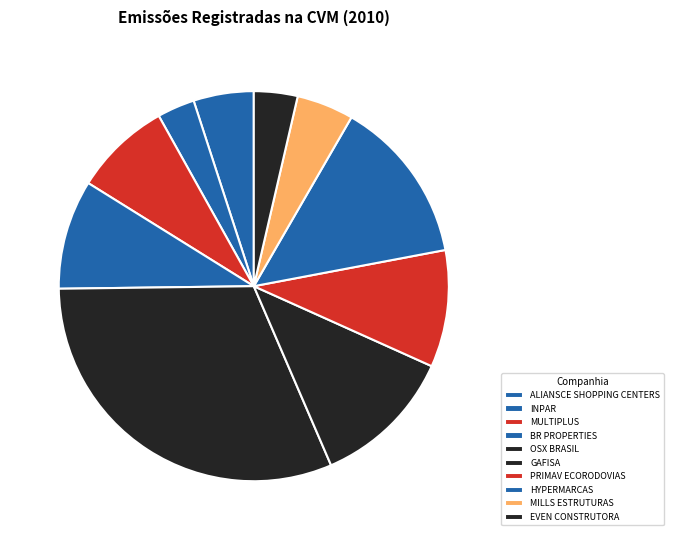

Does MULTIPLUS represent more than half of the total?

No